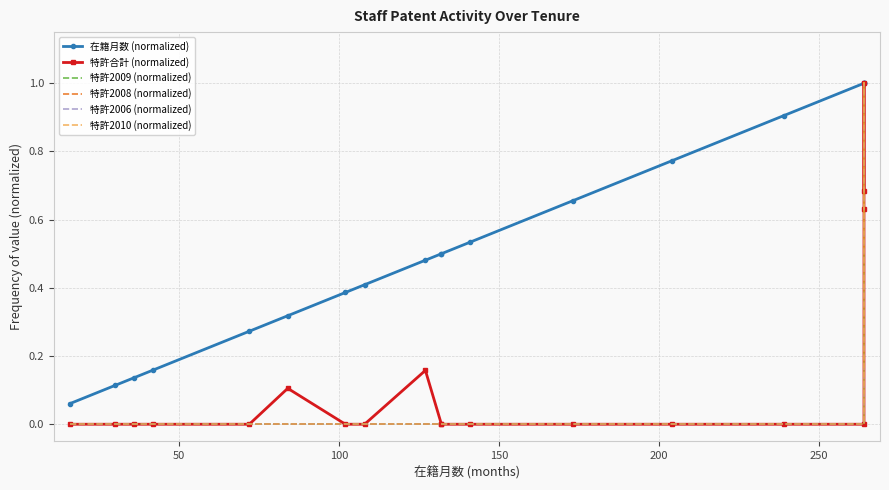

How many lines are shown in the chart?

6